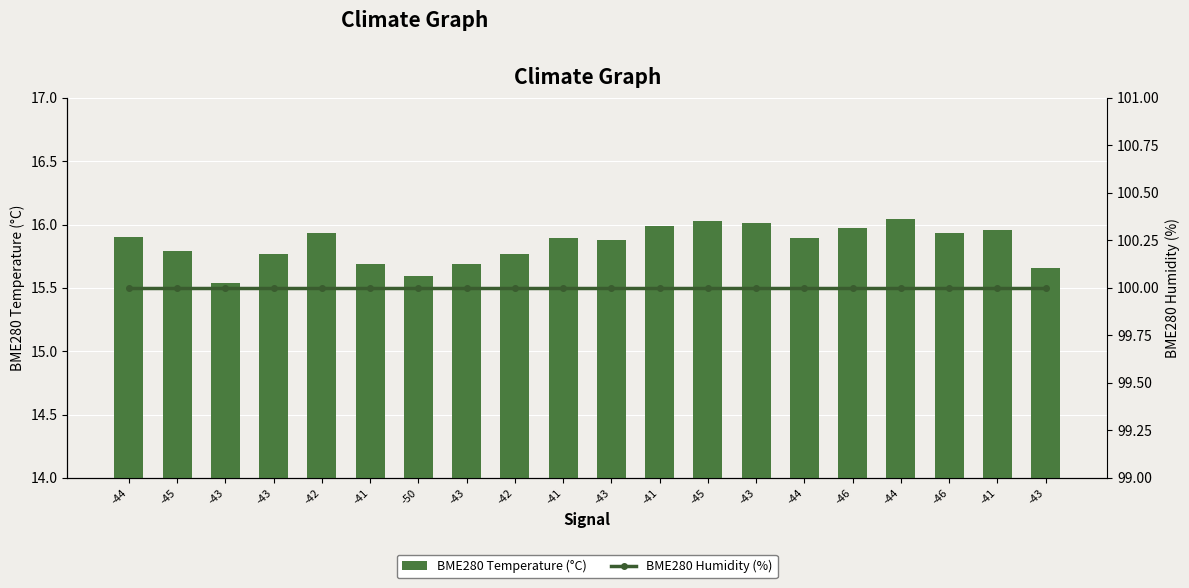

At -50, list the series in order from smallest to largest.

BME280 Temperature (°C), BME280 Humidity (%)